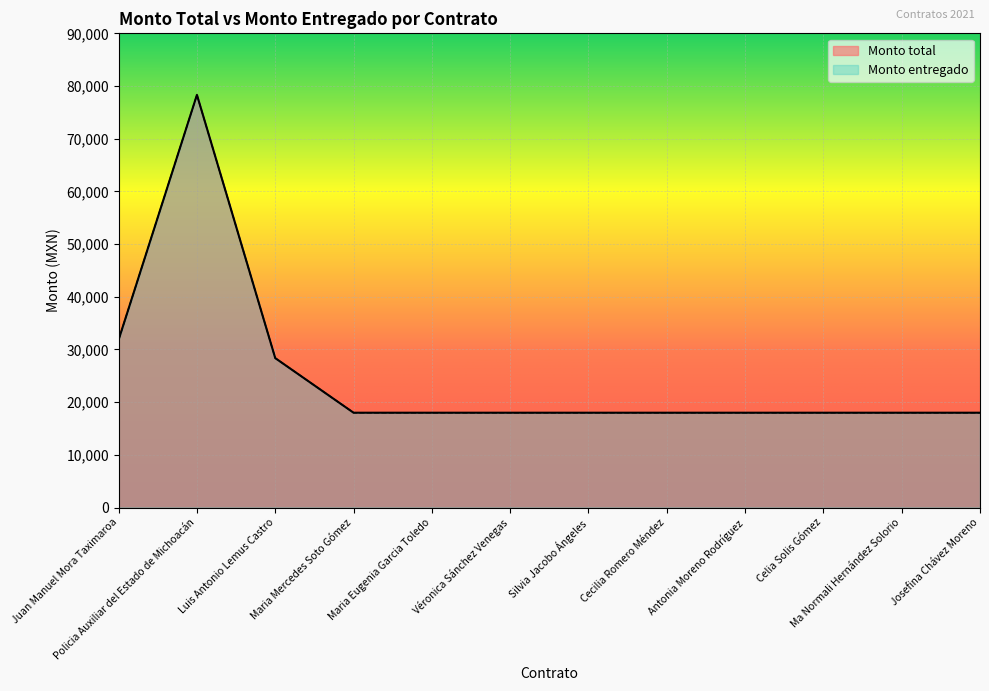

Is the value of Monto entregado at Maria Eugenia Garcia Toledo greater than the value of Monto total at Ma Normali Hernández Solorio?

No